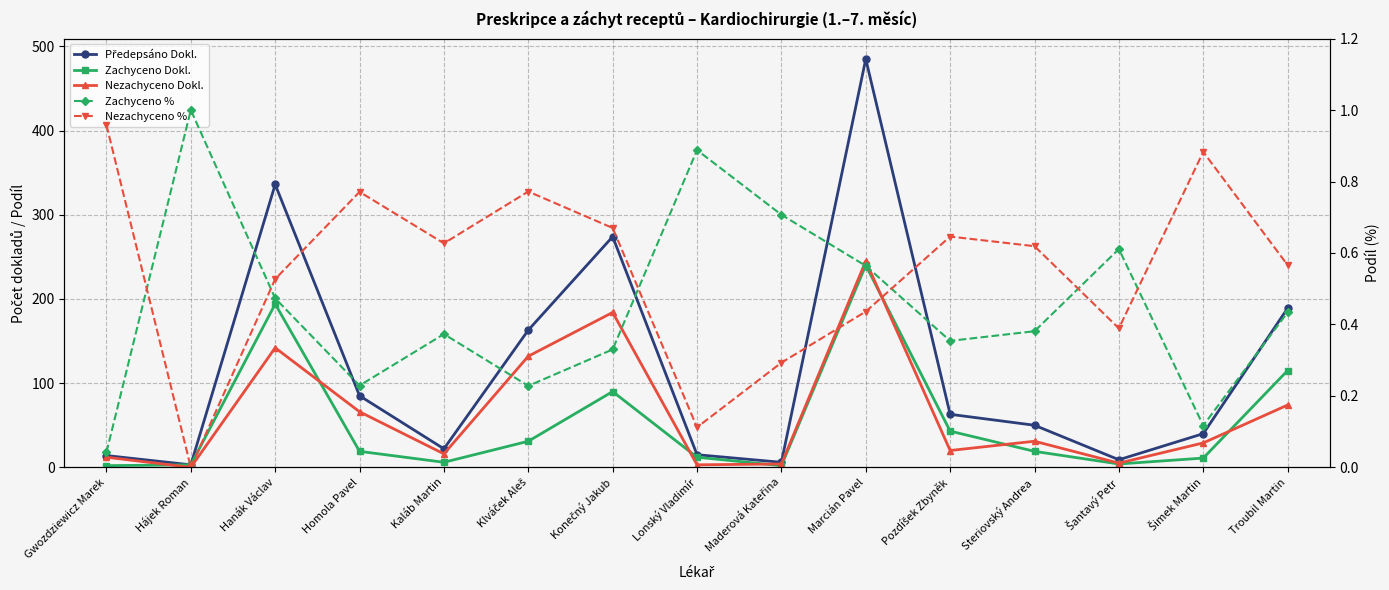

Which label corresponds to the largest value in the chart?

Marcián Pavel